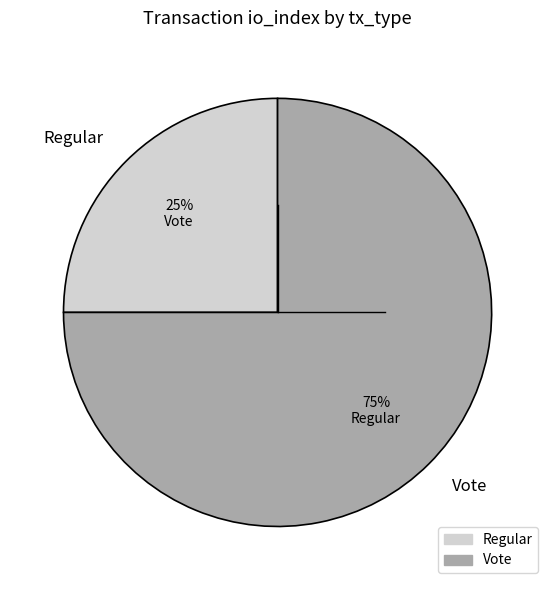

Is Regular the majority of the pie?

No